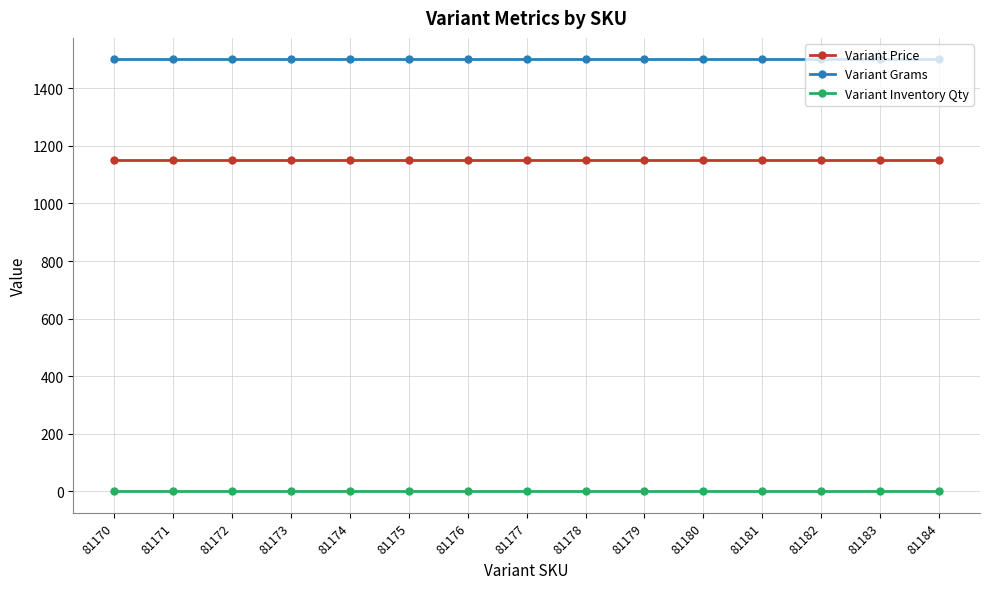

Reading right to left, transcribe all the data shown in this chart.

Variant Price: 81184=1152.5	81183=1152.5	81182=1152.5	81181=1152.5	81180=1152.5	81179=1152.5	81178=1152.5	81177=1152.5	81176=1152.5	81175=1152.5	81174=1152.5	81173=1152.5	81172=1152.5	81171=1152.5	81170=1152.5
Variant Grams: 81184=1500.0	81183=1500.0	81182=1500.0	81181=1500.0	81180=1500.0	81179=1500.0	81178=1500.0	81177=1500.0	81176=1500.0	81175=1500.0	81174=1500.0	81173=1500.0	81172=1500.0	81171=1500.0	81170=1500.0
Variant Inventory Qty: 81184=1.0	81183=1.0	81182=1.0	81181=1.0	81180=1.0	81179=1.0	81178=1.0	81177=1.0	81176=1.0	81175=1.0	81174=1.0	81173=1.0	81172=1.0	81171=1.0	81170=1.0